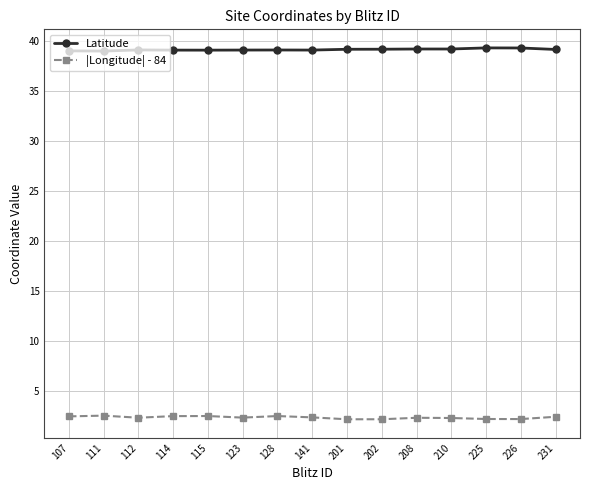

Is it true that Latitude equals 62.4 at 115?

False